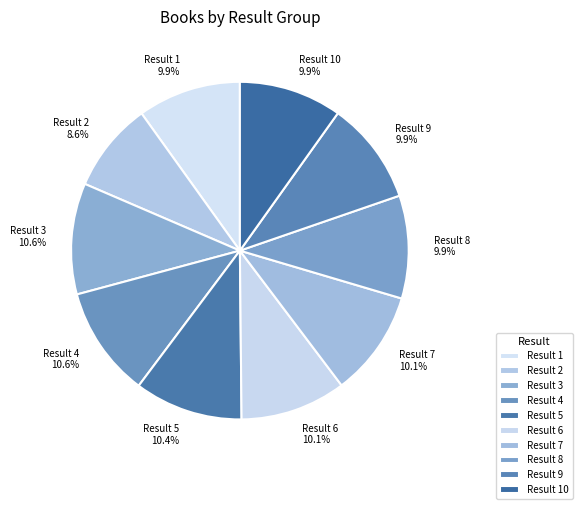

What is the smallest slice in the pie chart?

Result 2